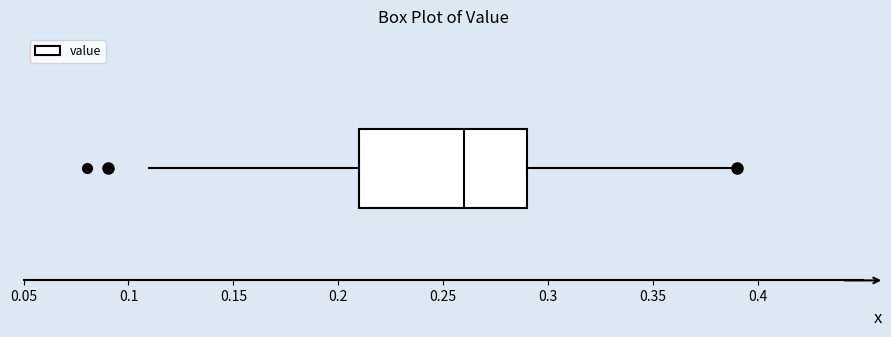

Transcribe this box plot: give where the median line is, the range the box spans, and where the two whiskers end, as read against the x-axis. The values are not printed on the chart, so give them approximately, as read against the axis.

median 0.26, box 0.21 to 0.29, whiskers 0.11 to 0.39